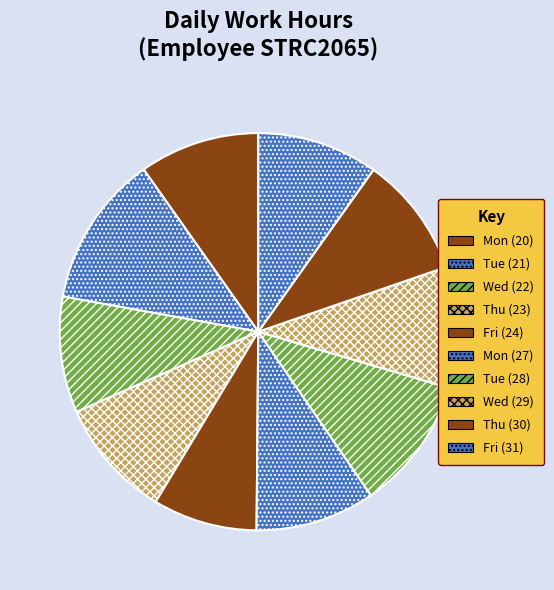

To the nearest percent, what percentage of the pie is Fri (24)?

8%